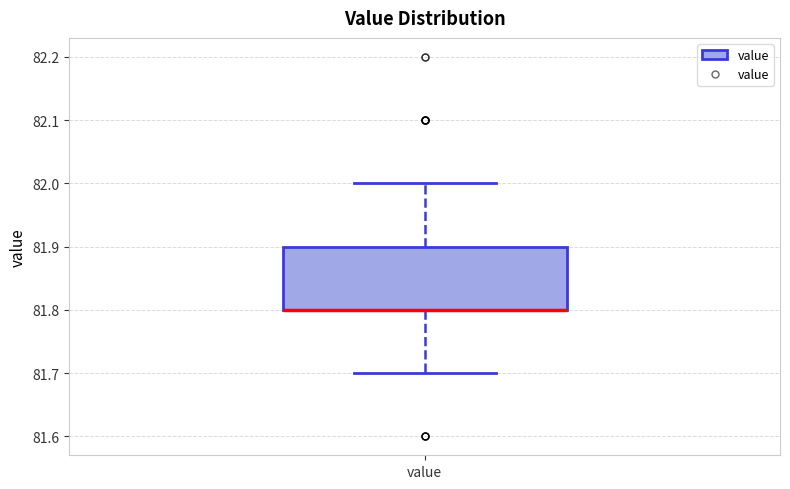

Transcribe this box plot: give where the median line is, the range the box spans, and where the two whiskers end, as read against the y-axis. The values are not printed on the chart, so give them approximately, as read against the axis.

median 81.8 (drawn on the box's lower edge), box 81.8 to 81.9, whiskers 81.7 to 82.0